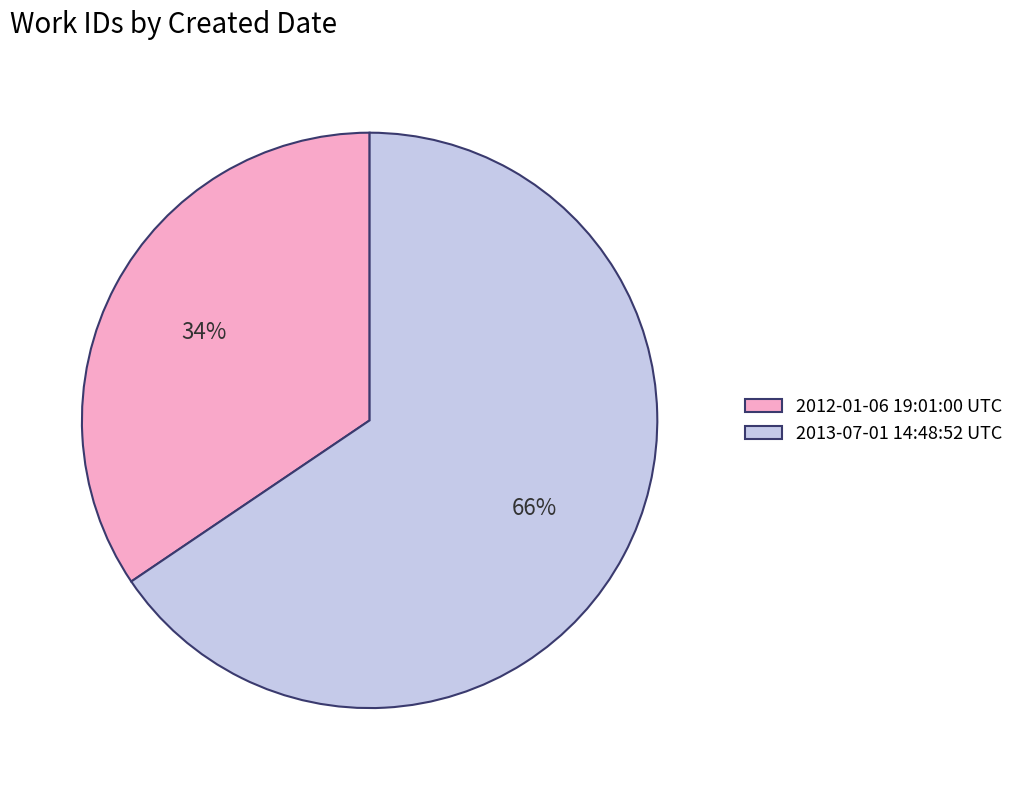

What percentage is the 2013-07-01 14:48:52 UTC slice, to the nearest percent?

66%